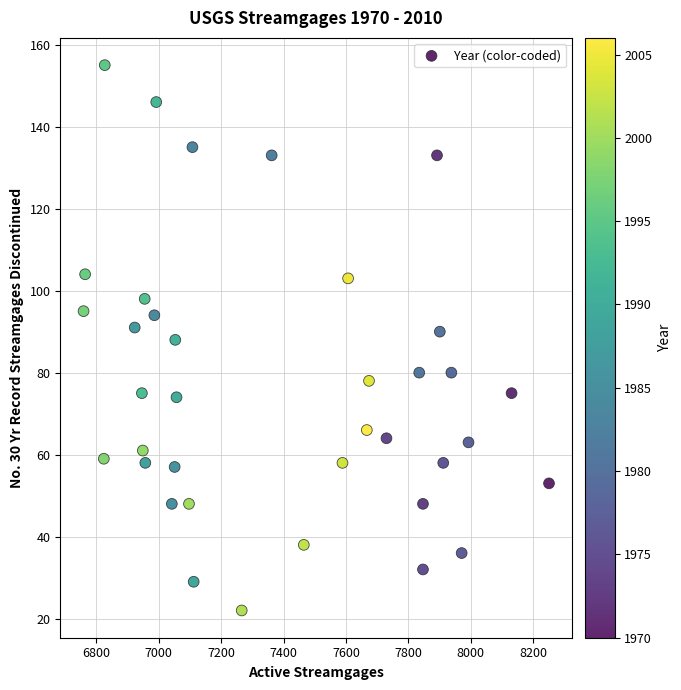

What is the range of Y values (max minus min)?

133